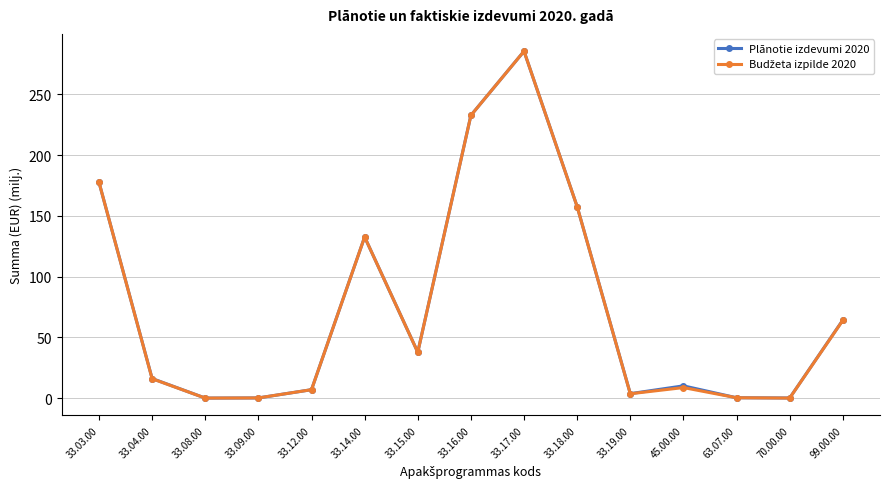

What is the total value across all series at 33.12.00?

14.0